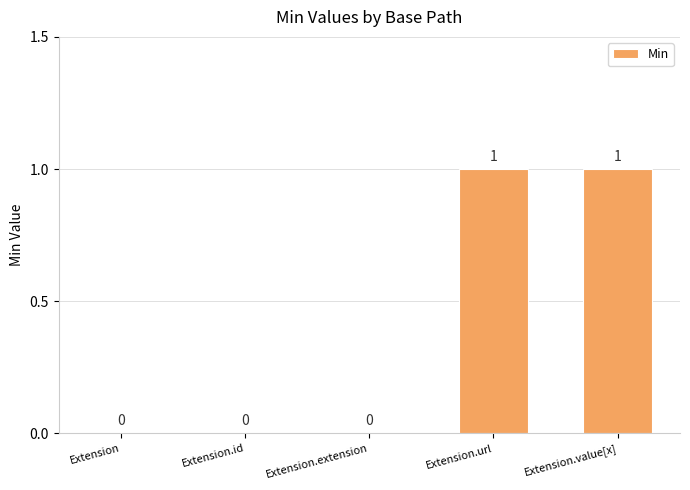

True or false: the data shows 0 at Extension.id.

True